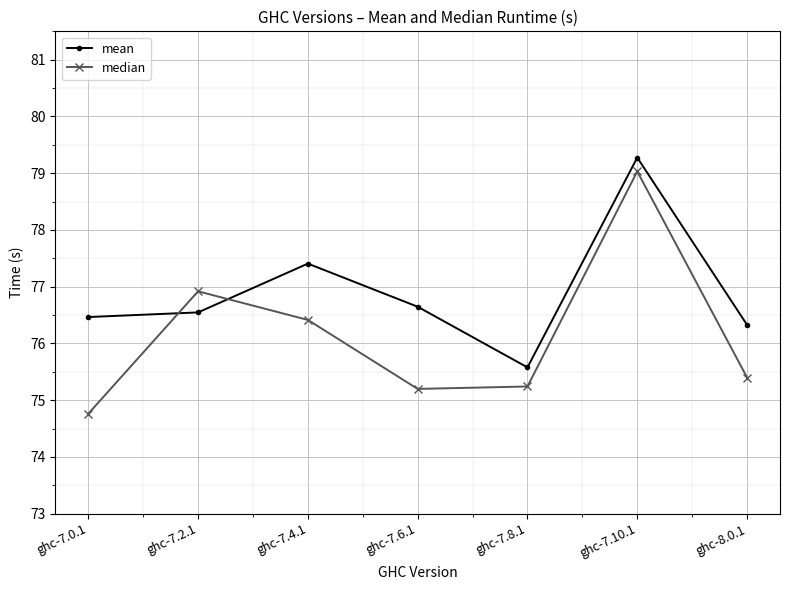

How many lines are shown in the chart?

2